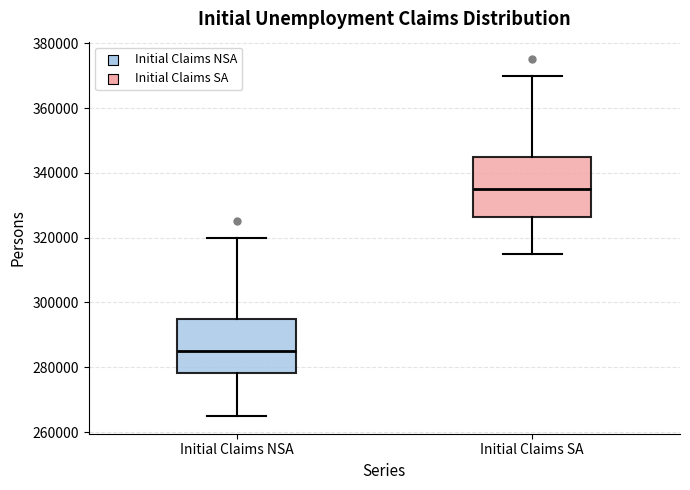

Reading left to right, read every box against the y-axis: the position of its median line, the range the box covers, and the ends of its whiskers. The values are not printed on the chart, so give them approximately, as read against the axis.

Initial Claims NSA: median 286000, box 278000 to 296000, whiskers 266000 to 320000
Initial Claims SA: median 336000, box 326000 to 346000, whiskers 316000 to 370000